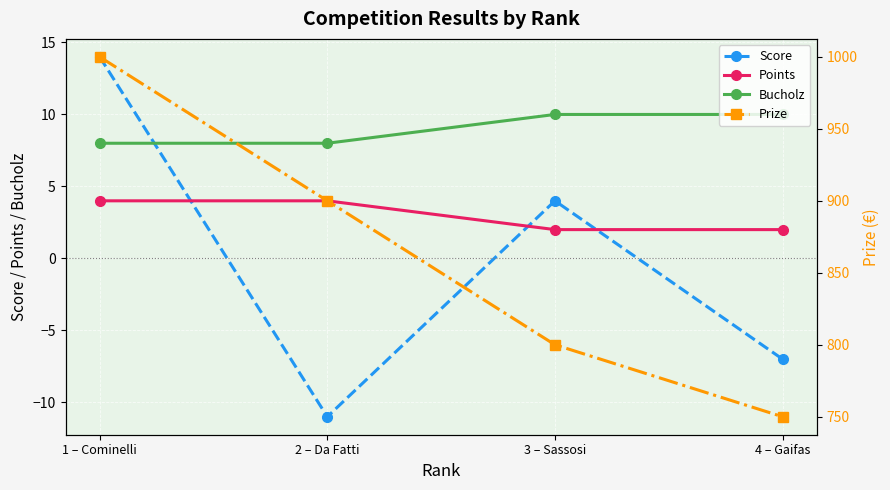

What is the total value across all series at 2 – Da Fatti?

901